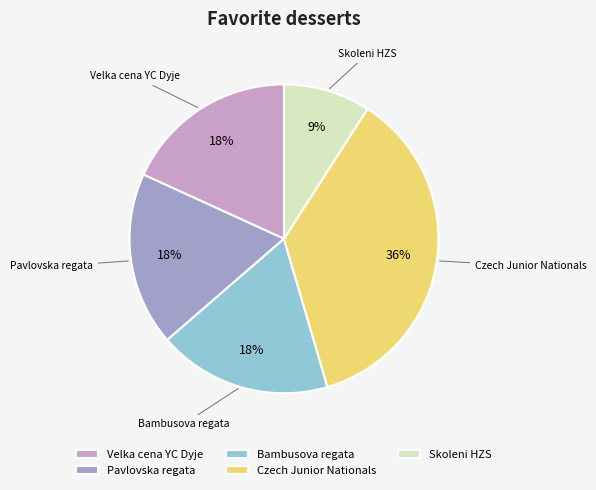

How many slices are in this pie chart?

5